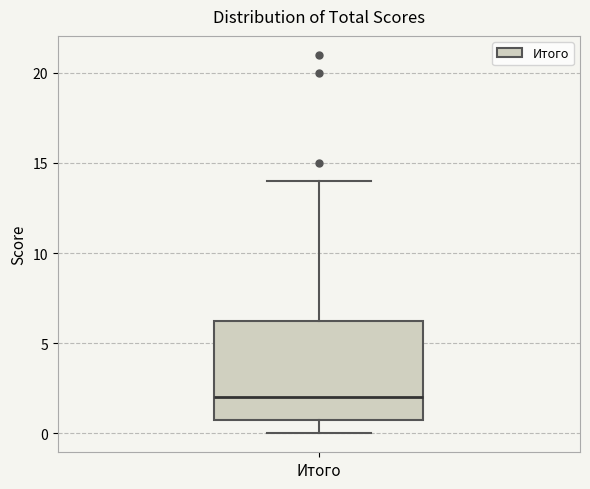

Where does the upper whisker of the box for Итого end on the y-axis? The values are not printed on the chart, so give them approximately, as read against the axis.

14.0